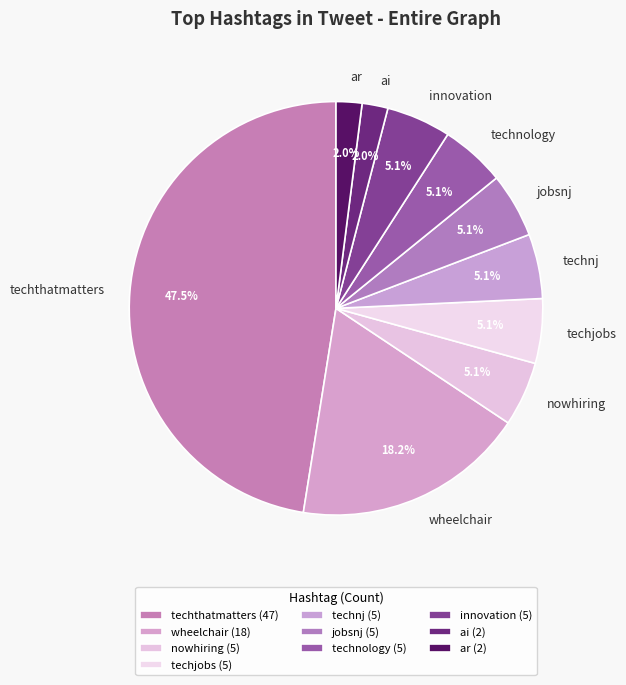

To the nearest percent, what is the combined percentage of ar and techthatmatters?

49%